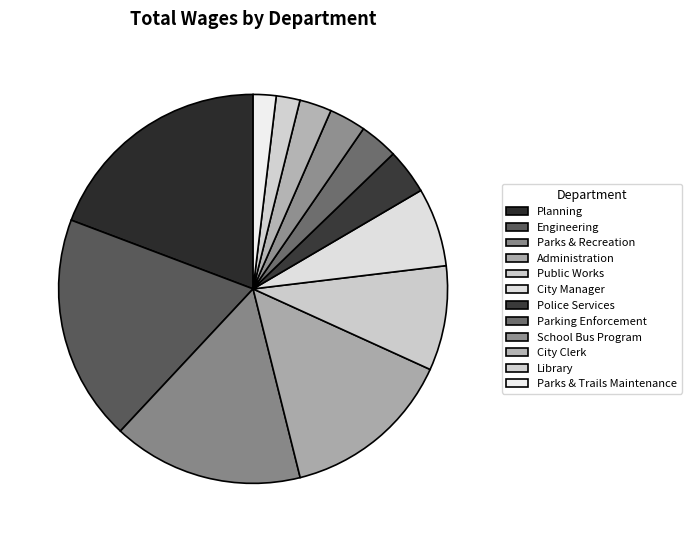

True or false: Planning accounts for 19% of the total.

True